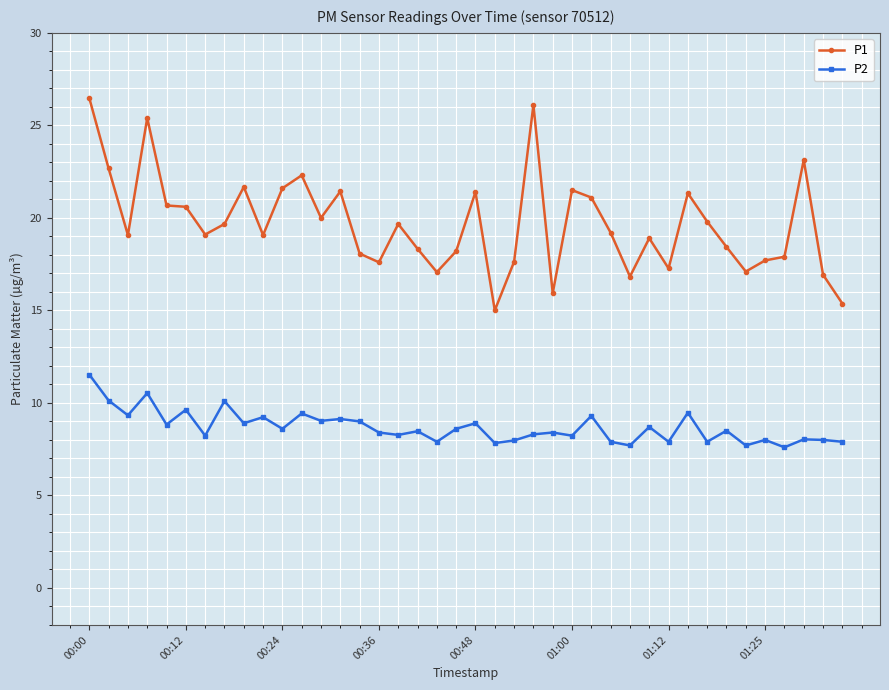

At how many categories does at least one series exceed 24?

3